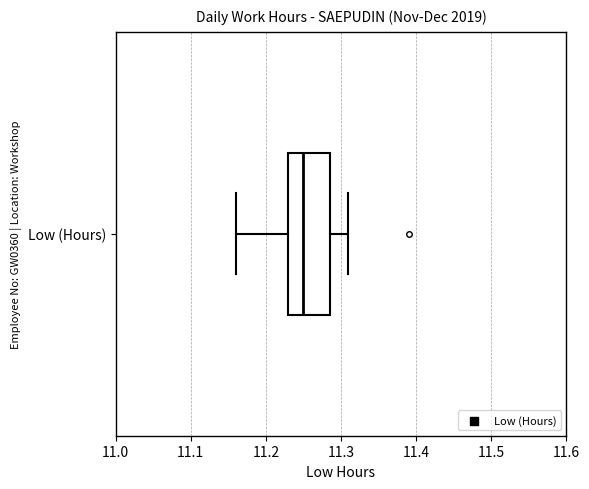

Transcribe this box plot: give where the median line is, the range the box spans, and where the two whiskers end, as read against the x-axis. The values are not printed on the chart, so give them approximately, as read against the axis.

median 11.25, box 11.23 to 11.29, whiskers 11.16 to 11.31